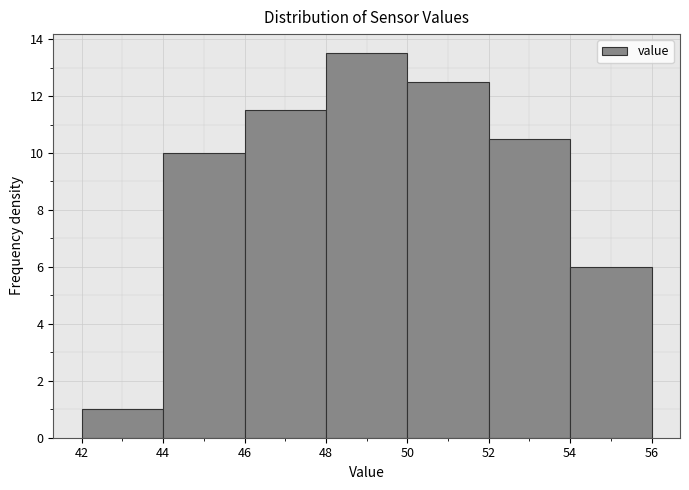

How tall is the bar that spans 52 to 54 on the x-axis? The values are not printed on the chart, so give them approximately, as read against the axis.

10.6